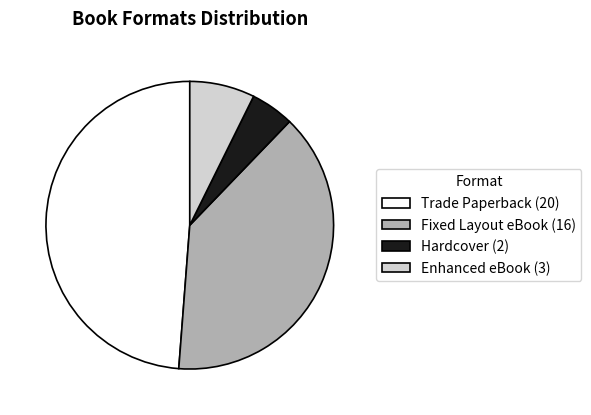

Is the sum of Enhanced eBook (3) and Hardcover (2) greater than half?

No